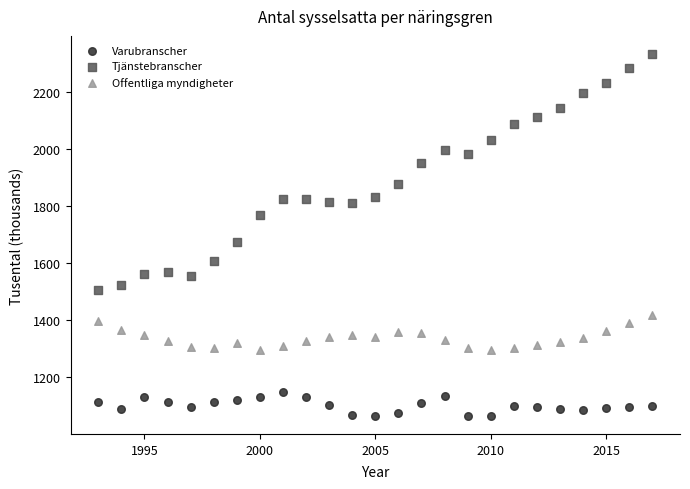

What is the X range (max minus min) for the scatter plot?

24.0